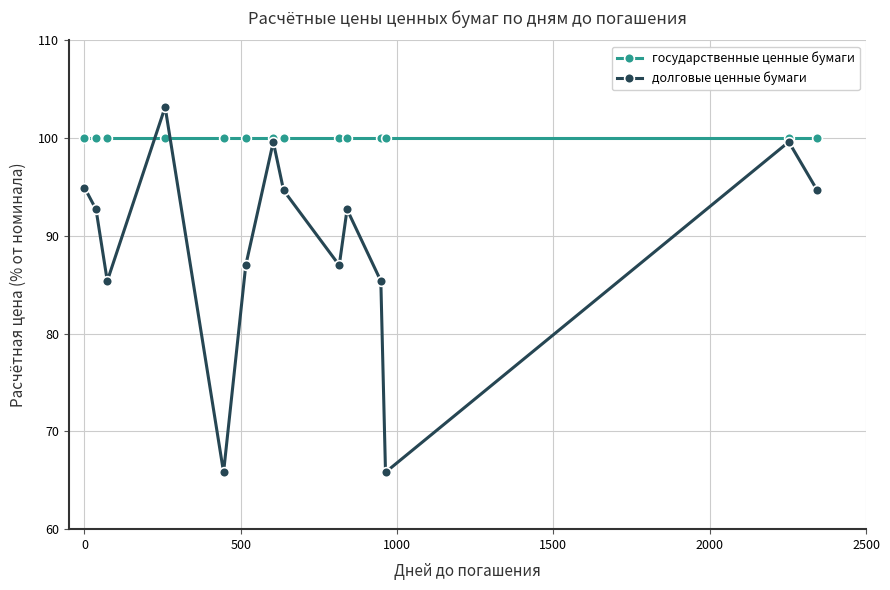

What is the value of the долговые ценные бумаги point at the 9th from the left?

87.0